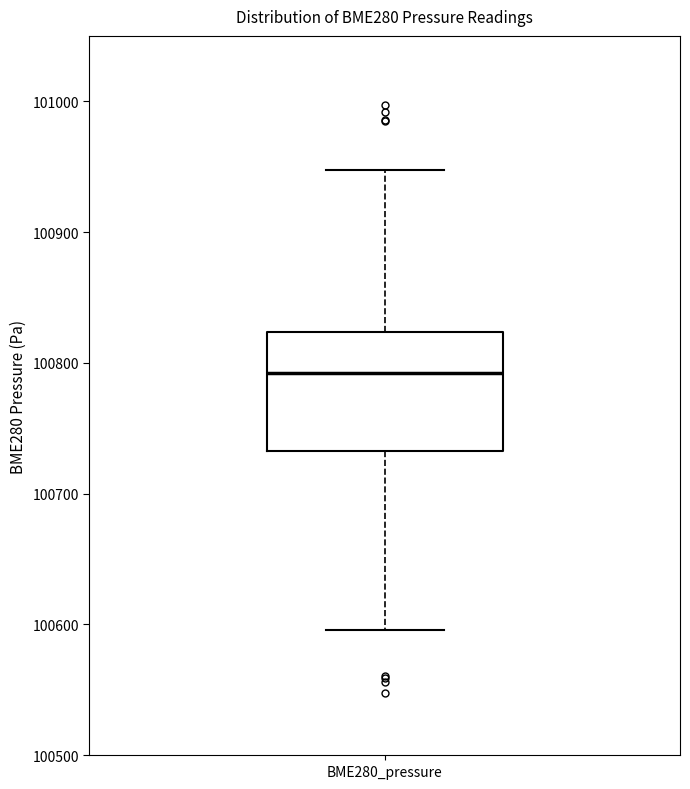

Transcribe this box plot: give where the median line is, the range the box spans, and where the two whiskers end, as read against the y-axis. The values are not printed on the chart, so give them approximately, as read against the axis.

median 100790, box 100730 to 100820, whiskers 100600 to 100950